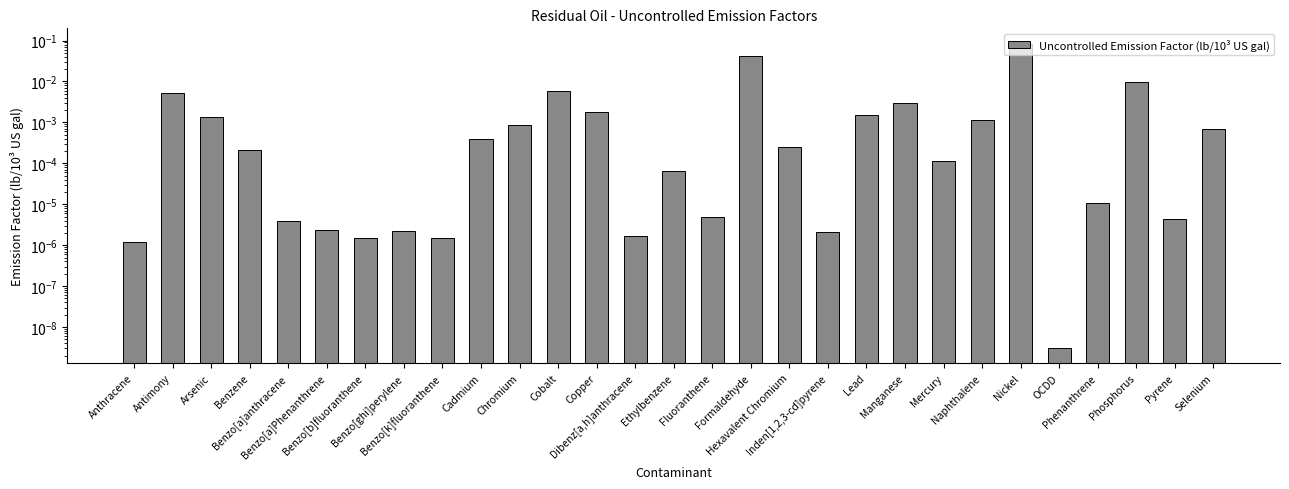

How many bars are there in total?

29